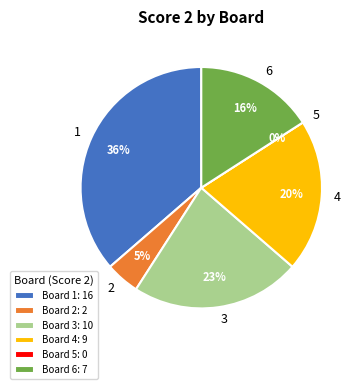

How many slices are in this pie chart?

6